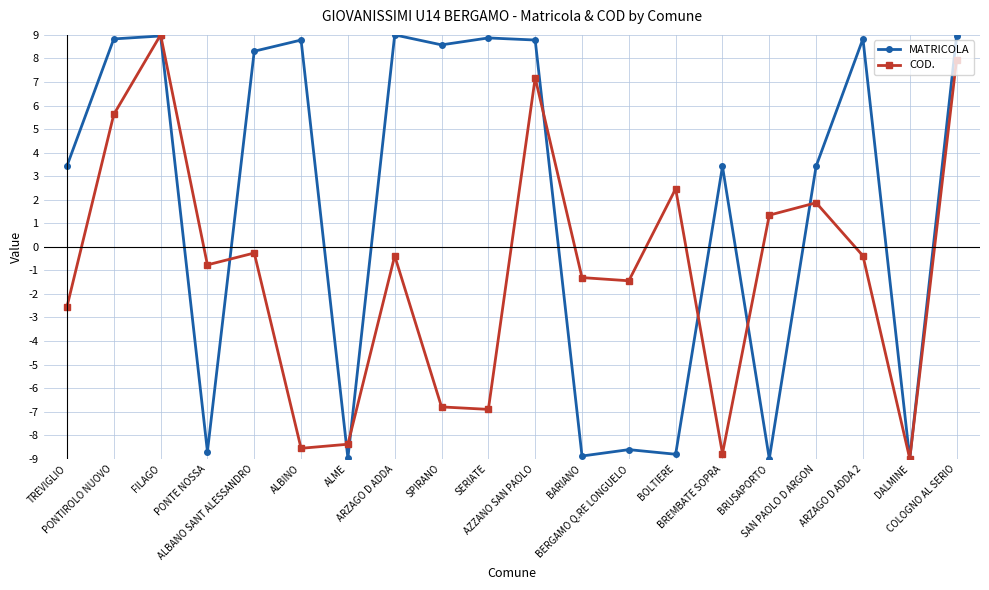

At which label does COD. first exceed 0?

PONTIROLO NUOVO